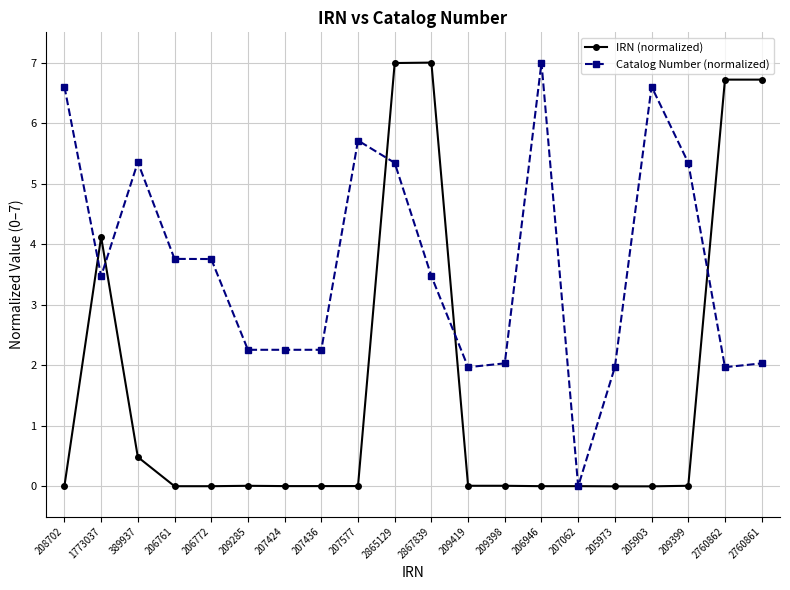

True or false: IRN (normalized) and Catalog Number (normalized) cross at least once.

True